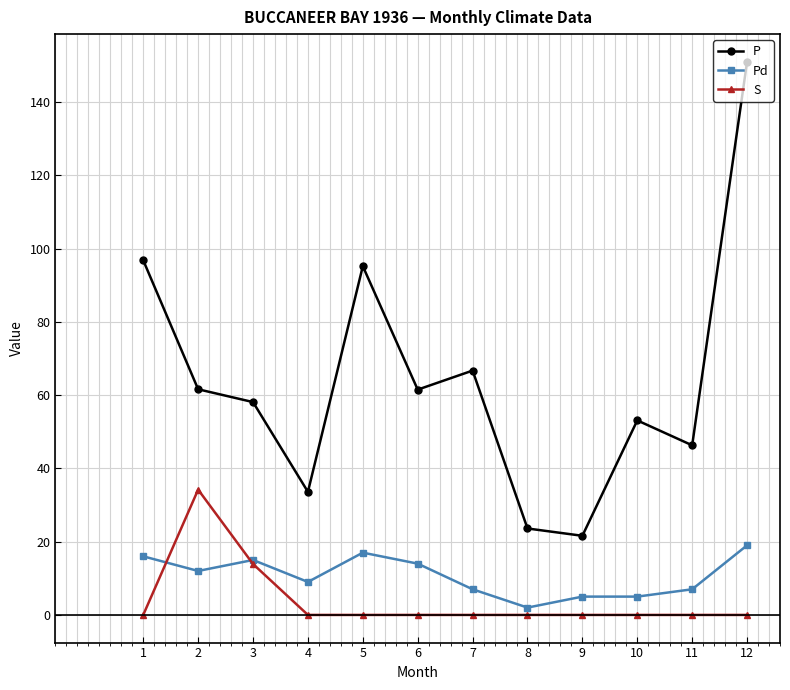

Which category has the highest value across all series?

12